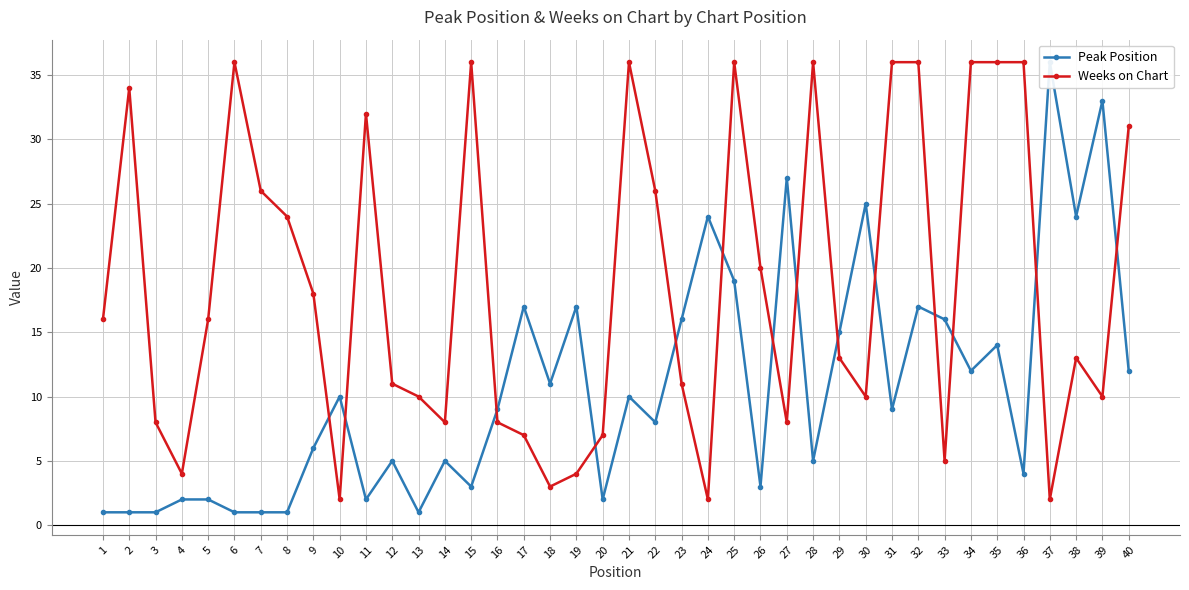

List the series in order of their peak value, highest first.

Peak Position, Weeks on Chart